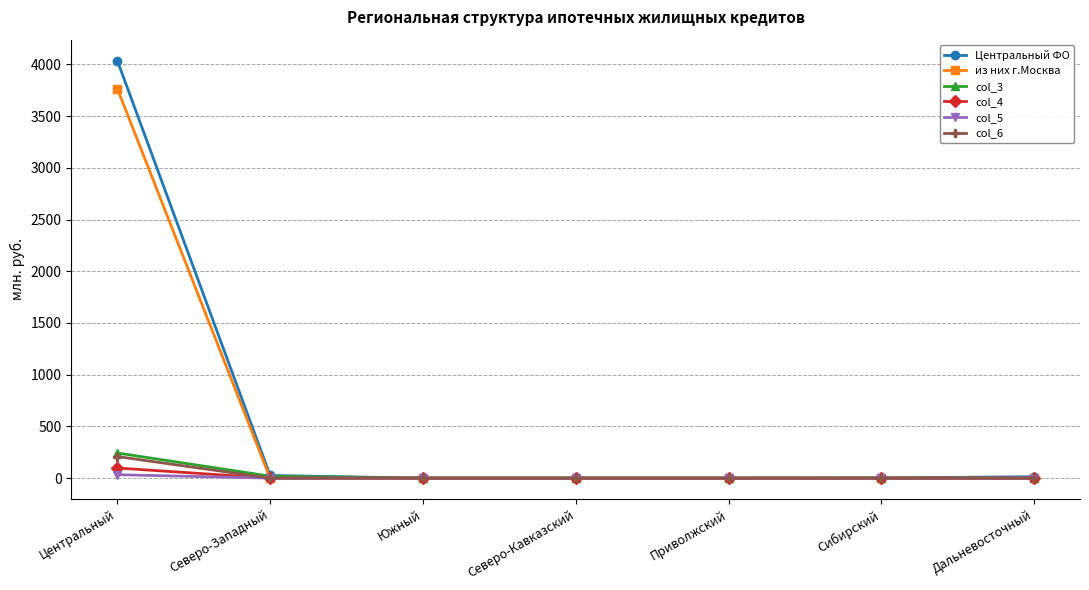

How many data points in col_3 are above 0?

2